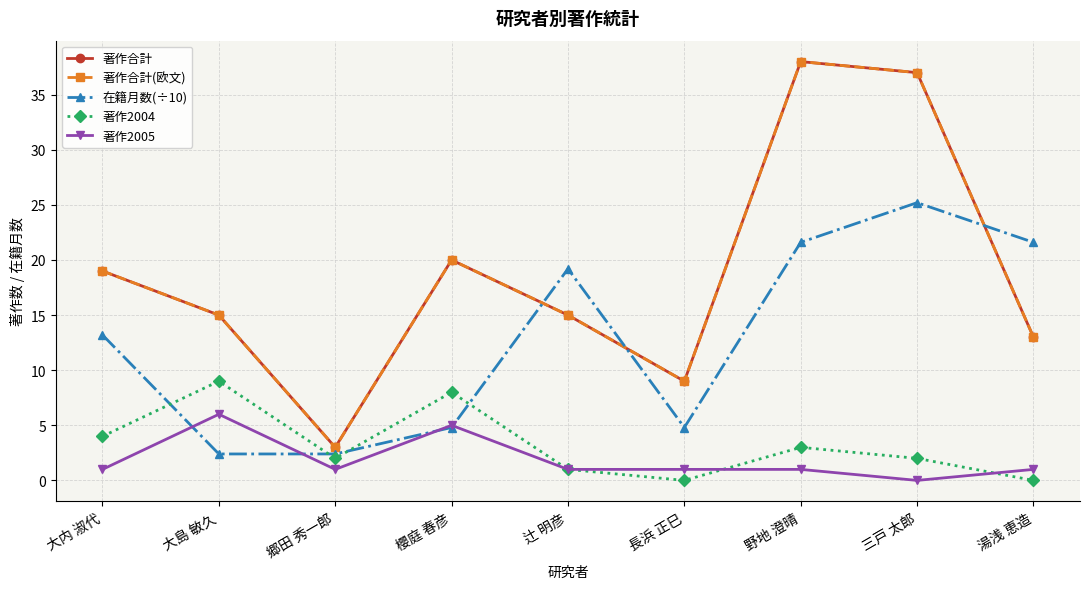

Is the value of 著作合計 at 大島 敏久 greater than the value of 著作2005 at 櫻庭 春彦?

Yes